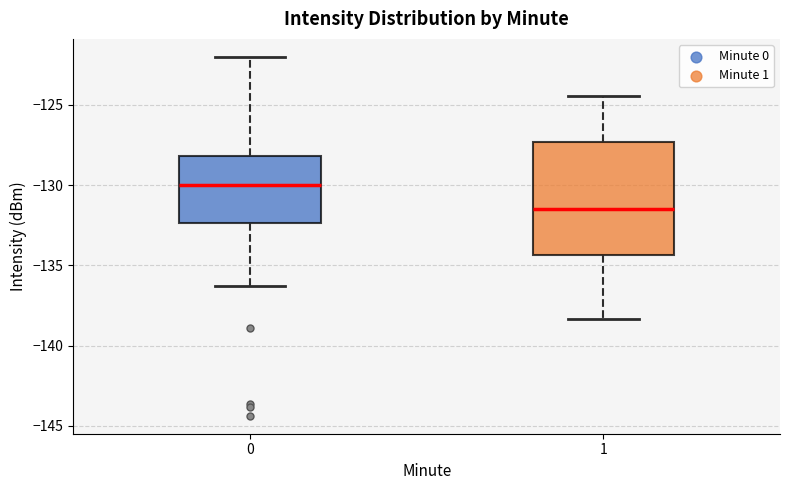

Where is the lower edge of the box at x = 1 on the y-axis? The values are not printed on the chart, so give them approximately, as read against the axis.

-134.5